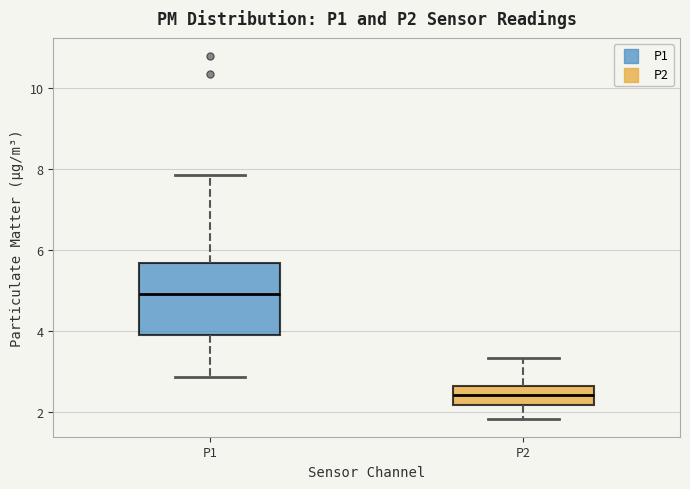

Which box is the tallest, from its lower edge to its upper edge?

P1